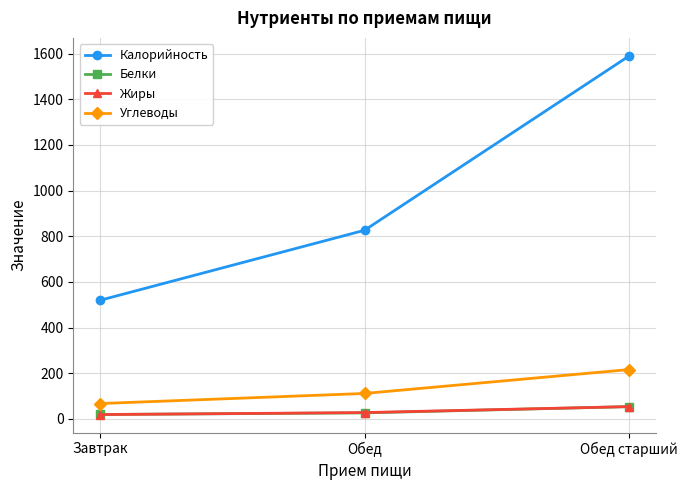

How many distinct data groups are displayed?

4